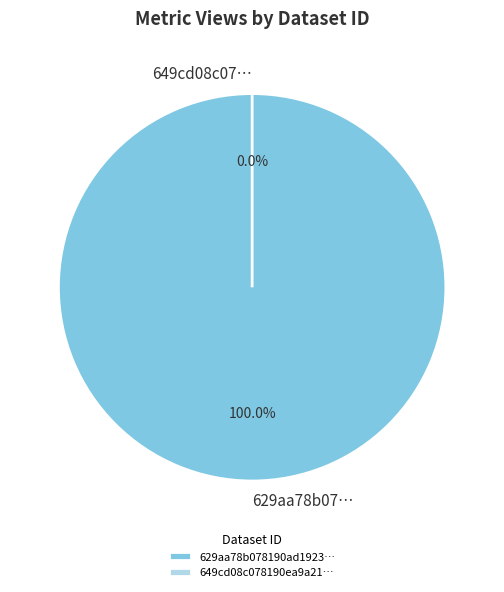

Count the number of slices in the pie.

2